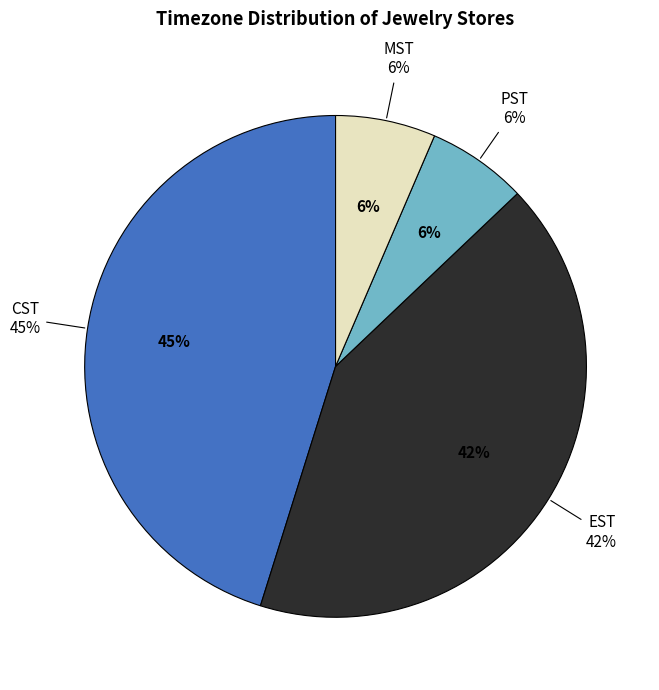

To the nearest percent, what is the average slice percentage?

25%